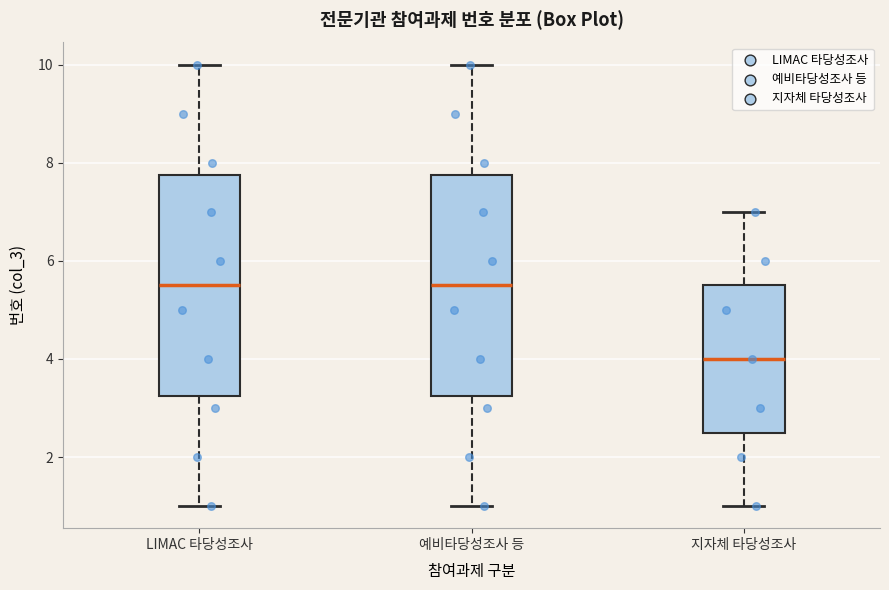

Reading left to right, read every box against the y-axis: the position of its median line, the range the box covers, and the ends of its whiskers. The values are not printed on the chart, so give them approximately, as read against the axis.

LIMAC 타당성조사: median 5.6, box 3.2 to 7.8, whiskers 1.0 to 10.0
예비타당성조사 등: median 5.6, box 3.2 to 7.8, whiskers 1.0 to 10.0
지자체 타당성조사: median 4.0, box 2.6 to 5.6, whiskers 1.0 to 7.0